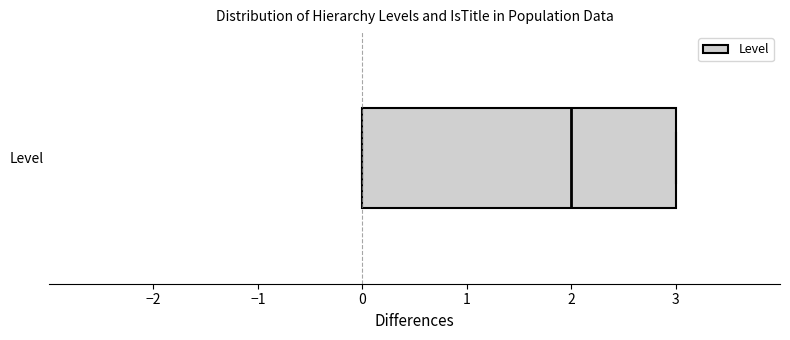

Transcribe this box plot: give where the median line is, the range the box spans, and where the two whiskers end, as read against the x-axis. The values are not printed on the chart, so give them approximately, as read against the axis.

median 2, box 0 to 3, whiskers 0 to 3